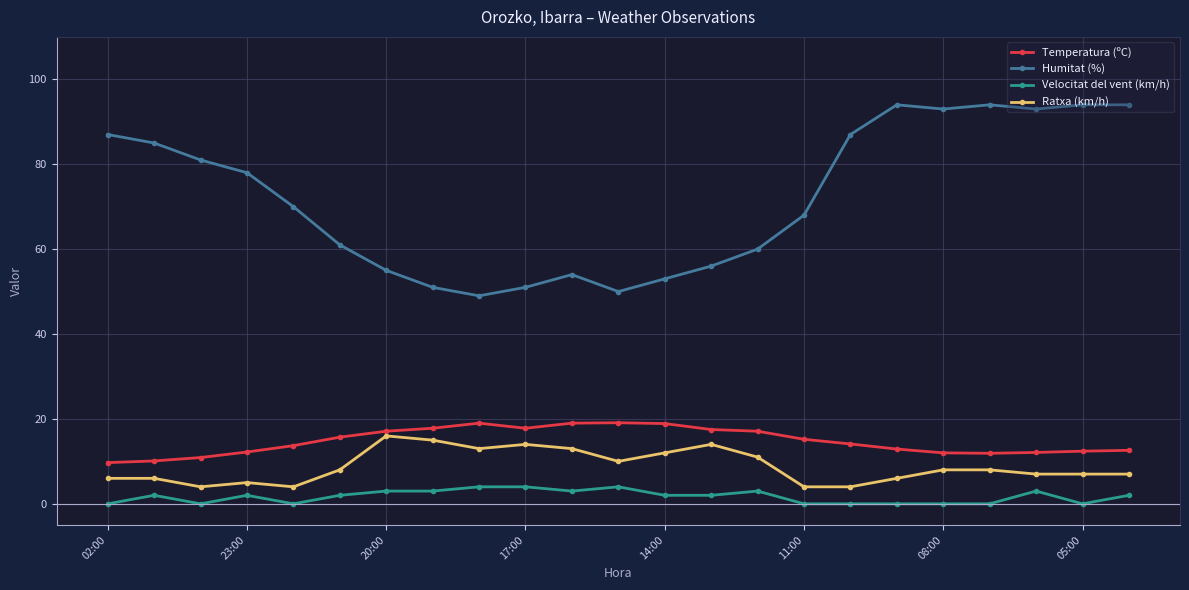

Which series has the largest range (max minus min)?

Humitat (%)